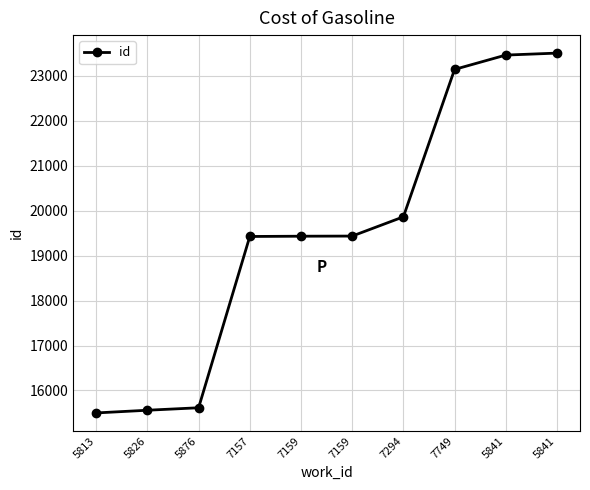

Does the chart have visible grid lines?

Yes